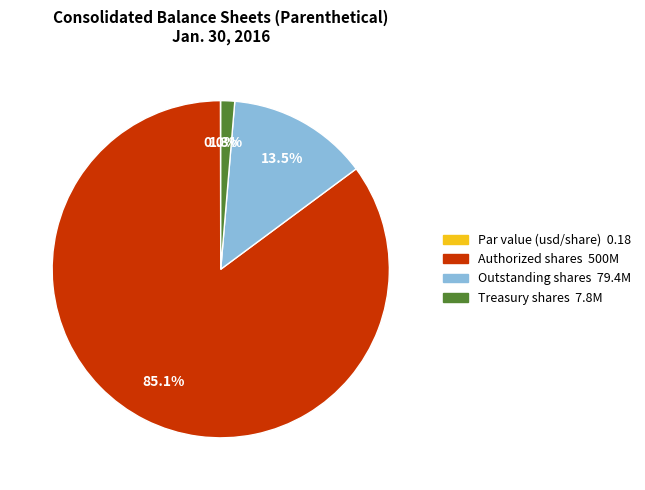

Is there any slice that represents more than half of the pie?

Yes